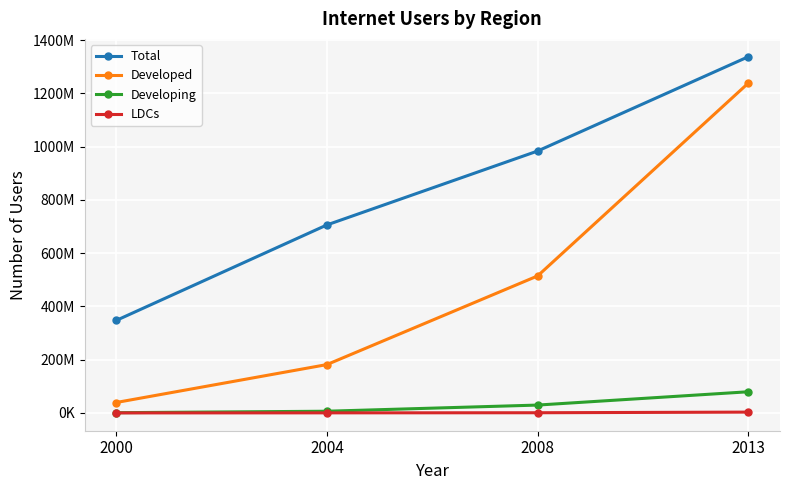

What is the sum of all Developing values?

116223435